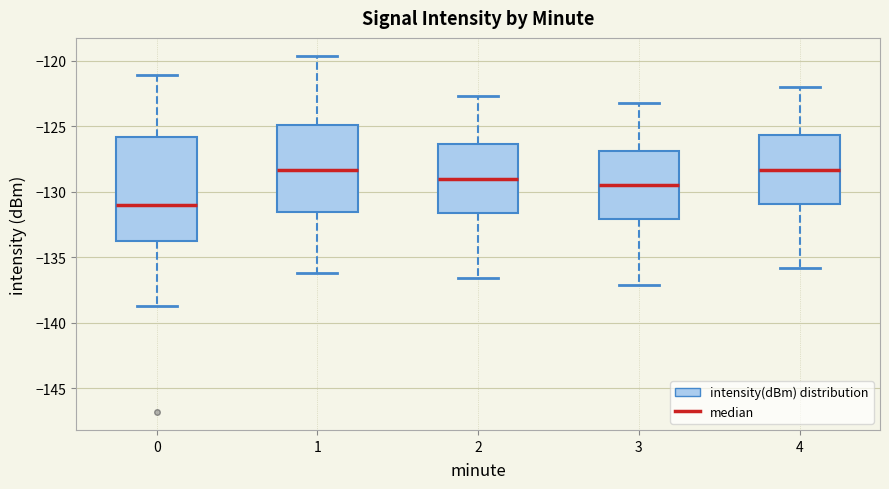

Reading left to right, read every box against the y-axis: the position of its median line, the range the box covers, and the ends of its whiskers. The values are not printed on the chart, so give them approximately, as read against the axis.

0: median -131.0, box -133.5 to -126.0, whiskers -138.5 to -121.0
1: median -128.5, box -131.5 to -125.0, whiskers -136.0 to -119.5
2: median -129.0, box -131.5 to -126.5, whiskers -136.5 to -122.5
3: median -129.5, box -132.0 to -127.0, whiskers -137.0 to -123.0
4: median -128.5, box -131.0 to -125.5, whiskers -136.0 to -122.0